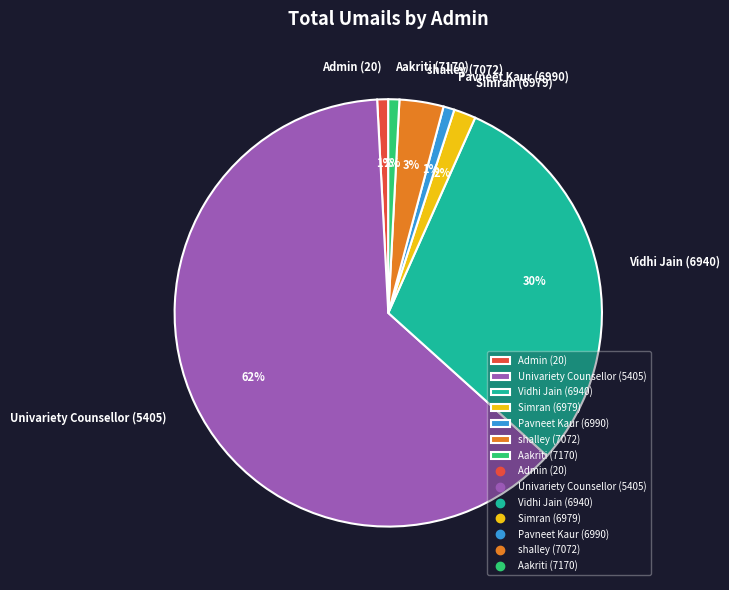

What is the largest slice in the pie chart?

Univariety Counsellor (5405)